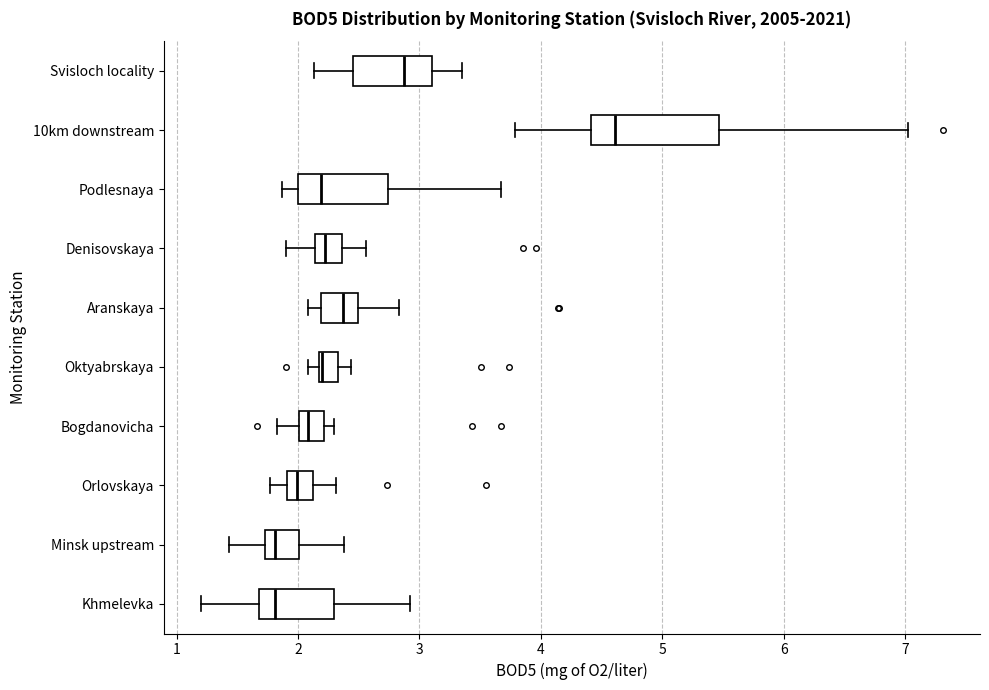

Which box's median line is the furthest to the right?

10km downstream